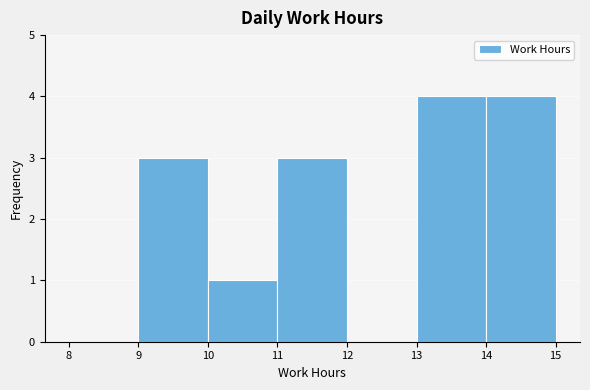

Reading left to right, list every bar in this chart as the range it spans on the x-axis followed by its height. The values are not printed on the chart, so give them approximately, as read against the axis.

8 to 9: 0
9 to 10: 3
10 to 11: 1
11 to 12: 3
12 to 13: 0
13 to 14: 4
14 to 15: 4